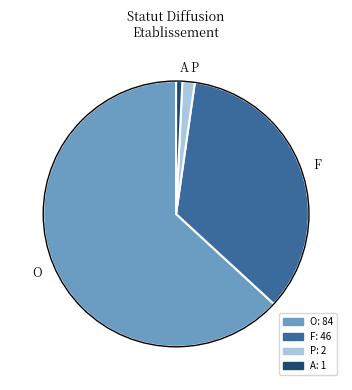

Which has a higher value, P or F?

F